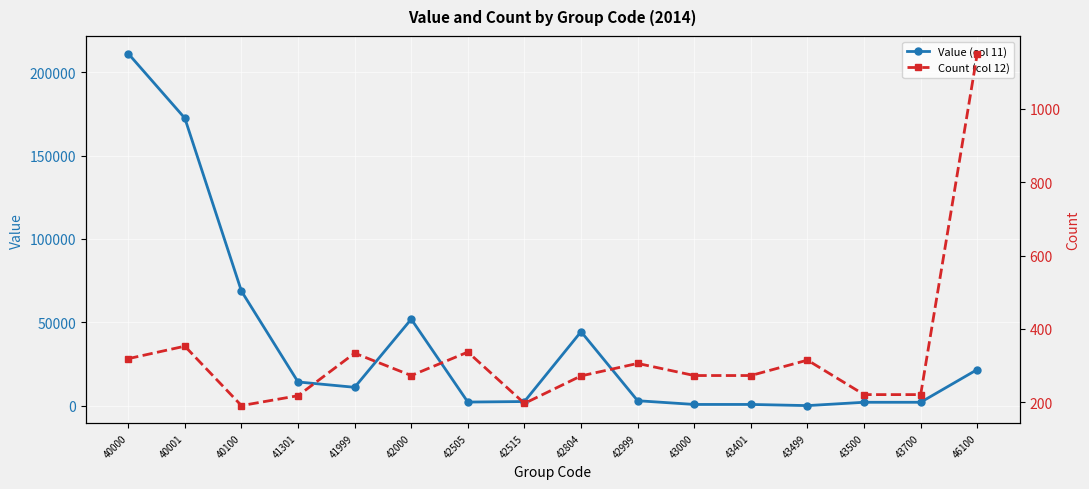

What is the lowest value of the Value (col 11) series?

5